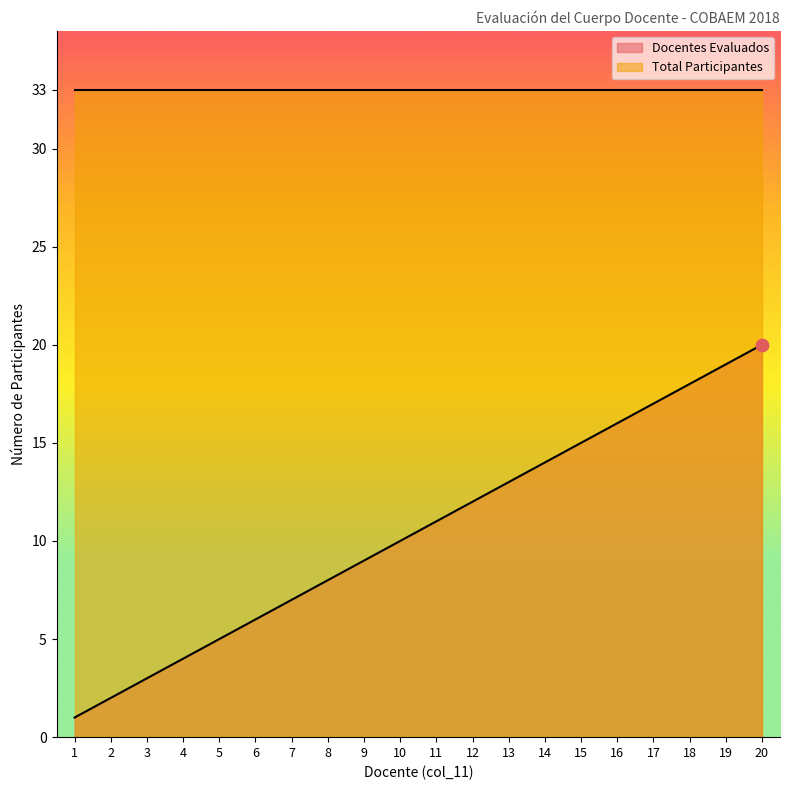

Approximately how many times larger is the value at 1 compared to 6?

0.2